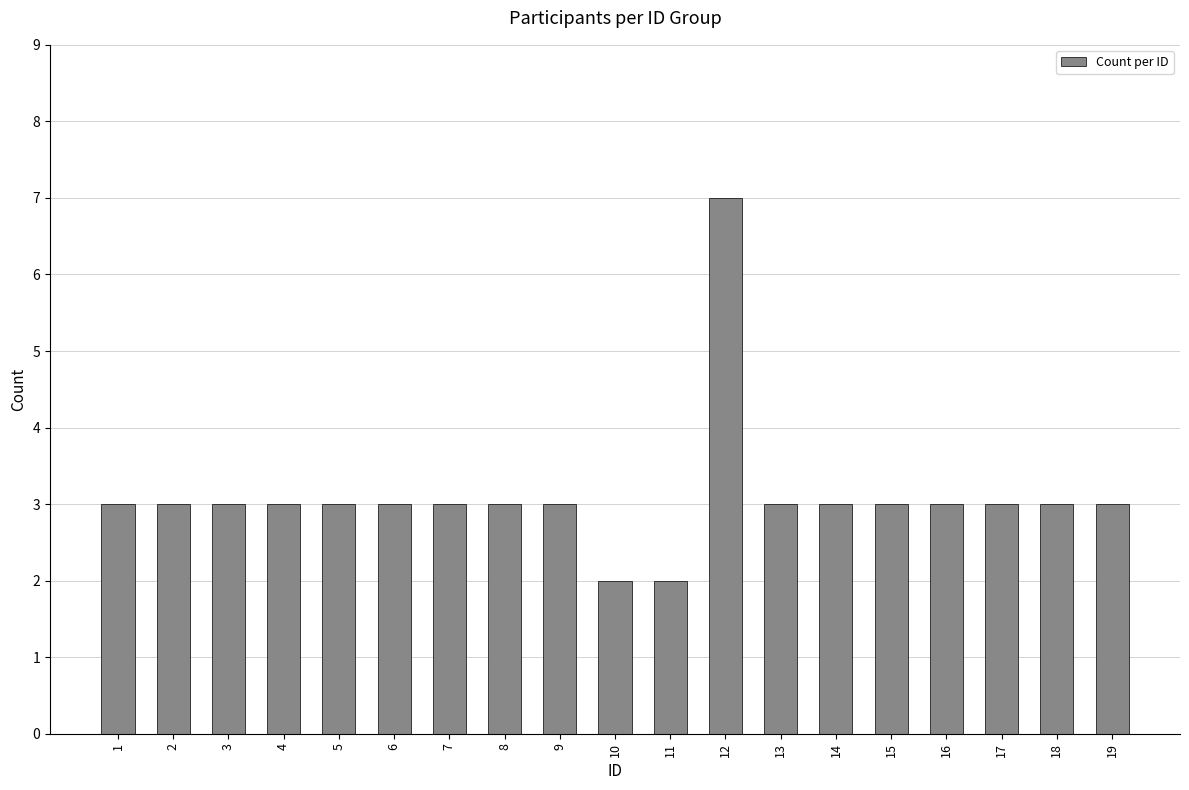

Reading left to right, transcribe all the data shown in this chart.

1=3	2=3	3=3	4=3	5=3	6=3	7=3	8=3	9=3	10=2	11=2	12=7	13=3	14=3	15=3	16=3	17=3	18=3	19=3